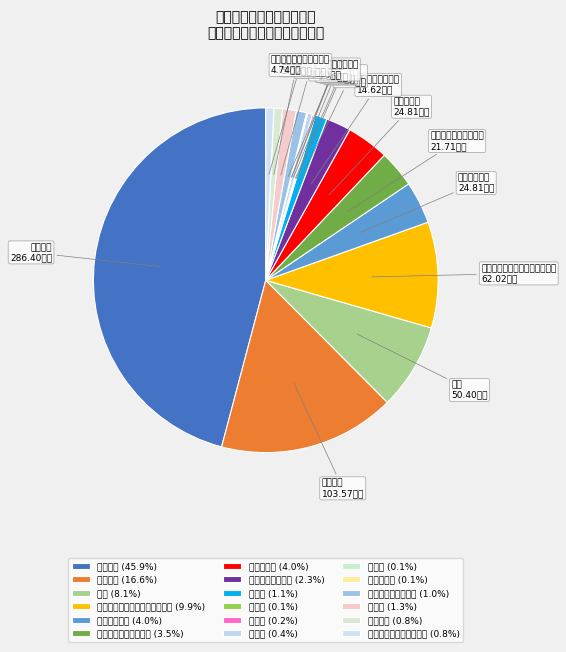

What is the ratio of the value at 住房公积金 to the value at 职业年金缴费?

1.0